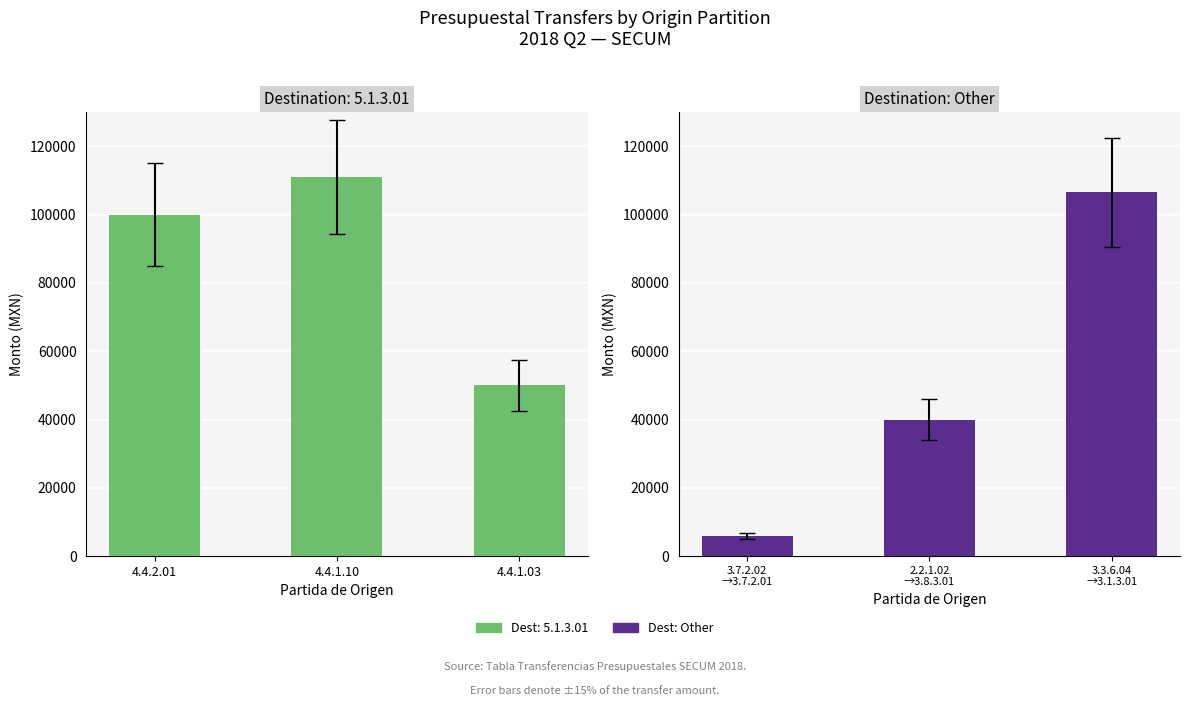

How many data points are less than 39980?

1